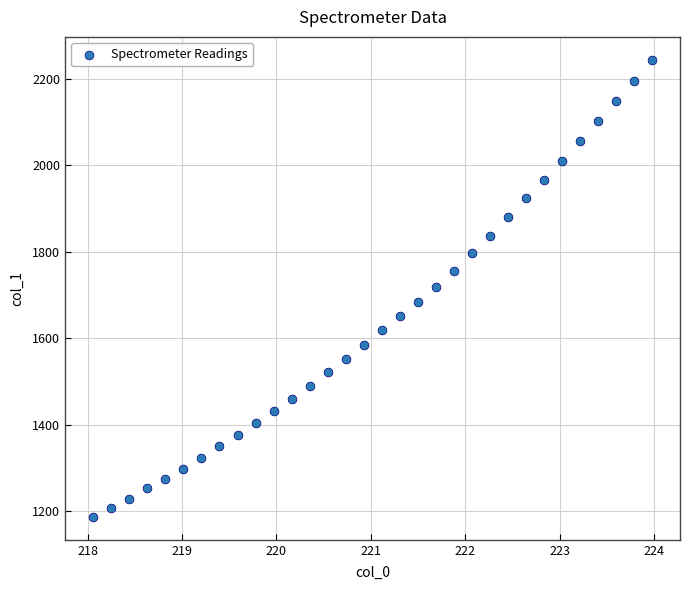

What is the range of X values (max minus min)?

5.9